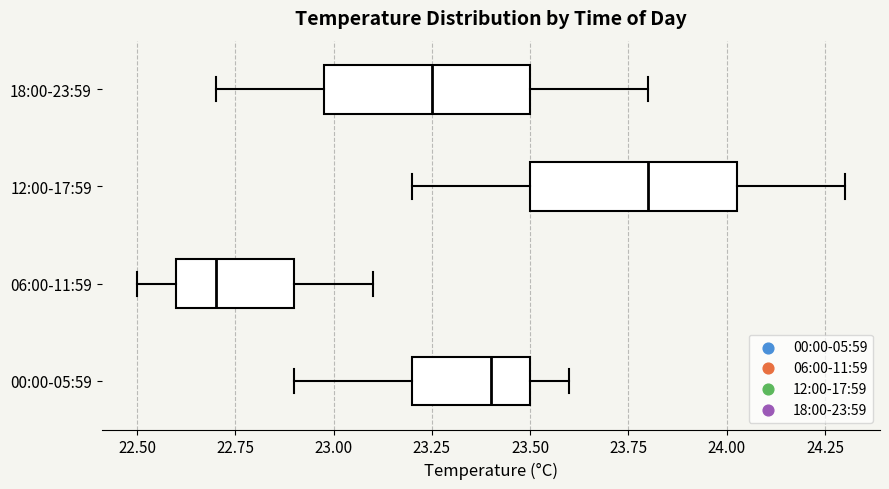

Which box's median line is the furthest to the right?

12:00-17:59